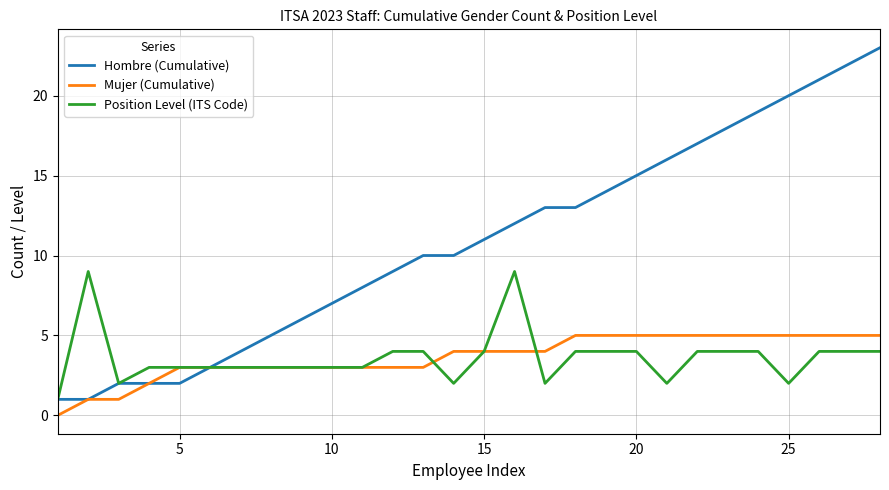

Which series has the largest total across all categories?

Hombre (Cumulative)